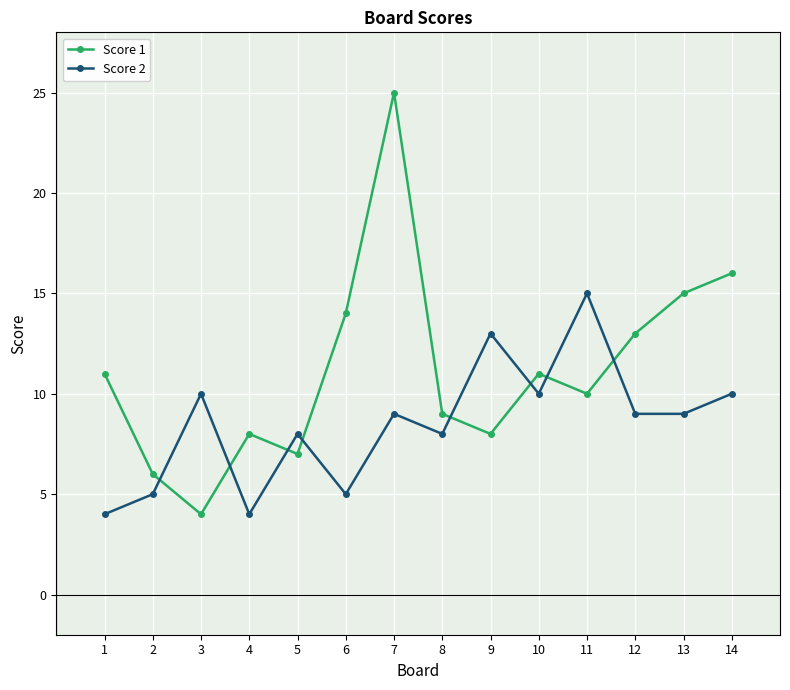

In Score 1, how many points are higher than both neighbors (excluding endpoints)?

3